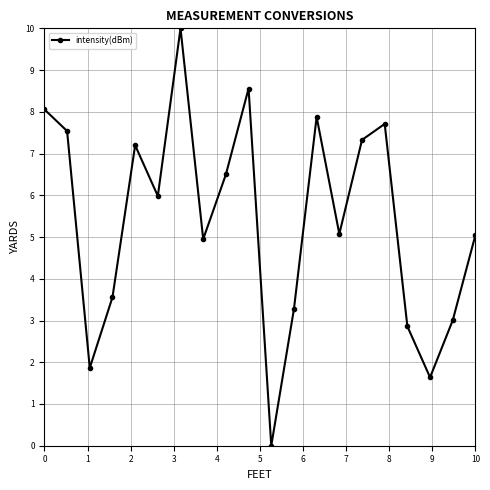

What is the maximum value shown in the chart?

10.0